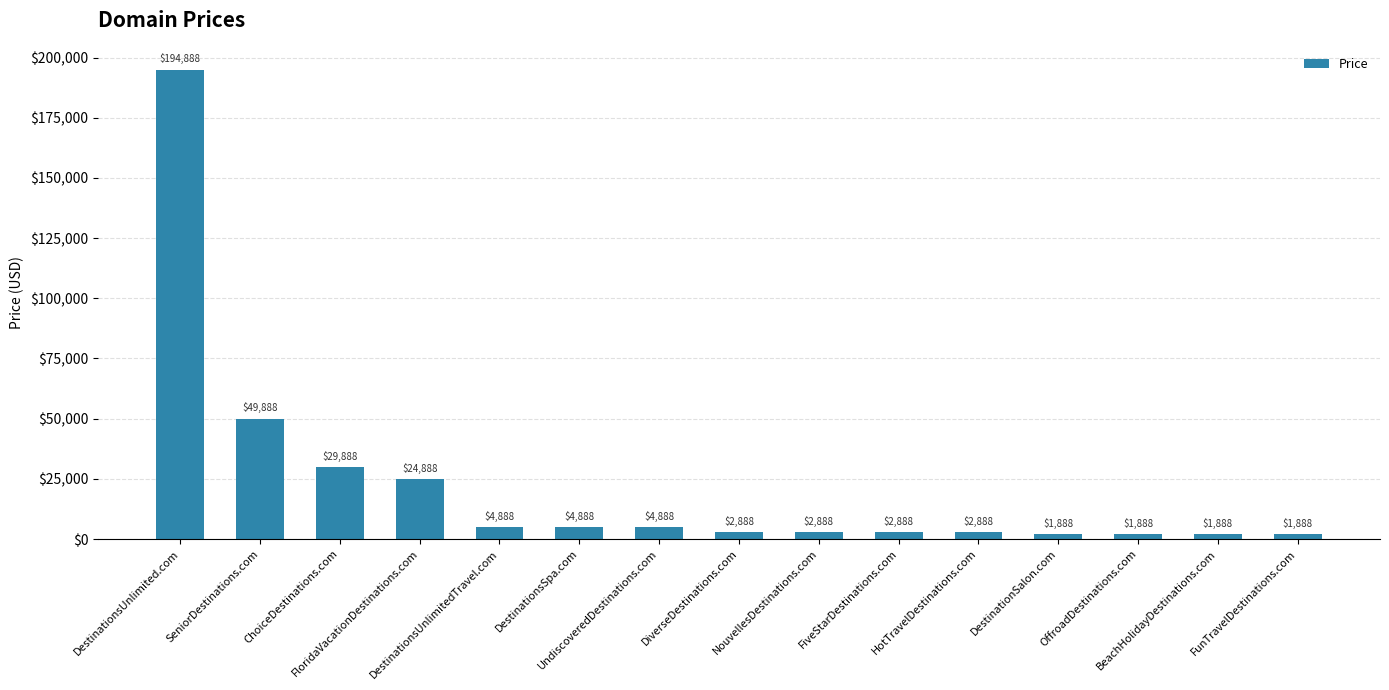

Are the bars horizontal?

No